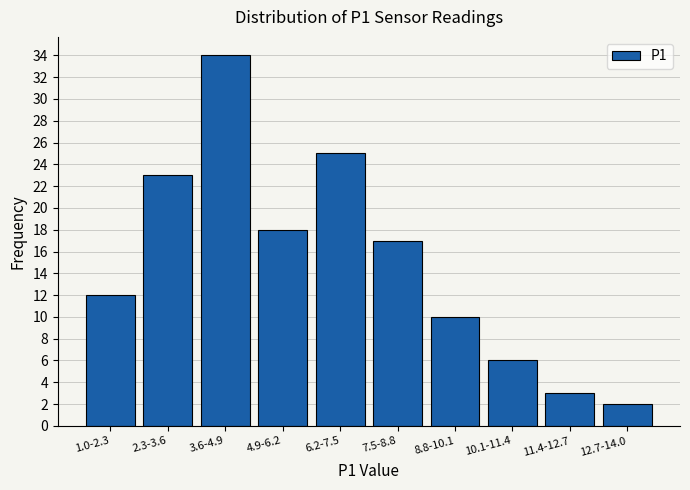

Reading right to left, extract all data points from this chart.

2	3	6	10	17	25	18	34	23	12